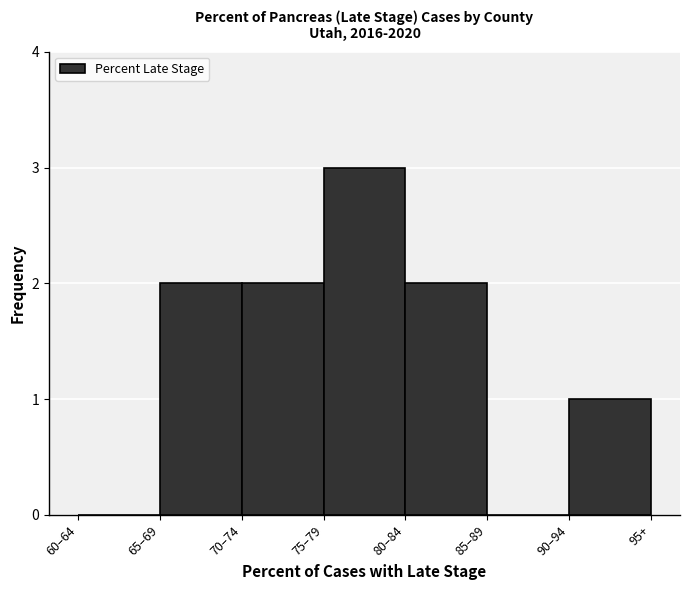

Reading left to right, list all the values displayed in this chart.

60–64=0	65–69=2	70–74=2	75–79=3	80–84=2	85–89=0	90–94=1